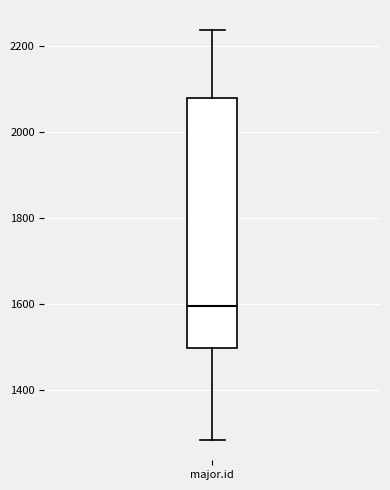

Transcribe this box plot: give where the median line is, the range the box spans, and where the two whiskers end, as read against the y-axis. The values are not printed on the chart, so give them approximately, as read against the axis.

median 1600, box 1500 to 2080, whiskers 1280 to 2240